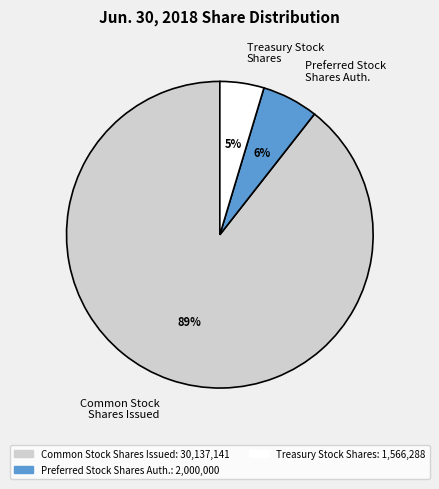

How many segments does this pie chart have?

3